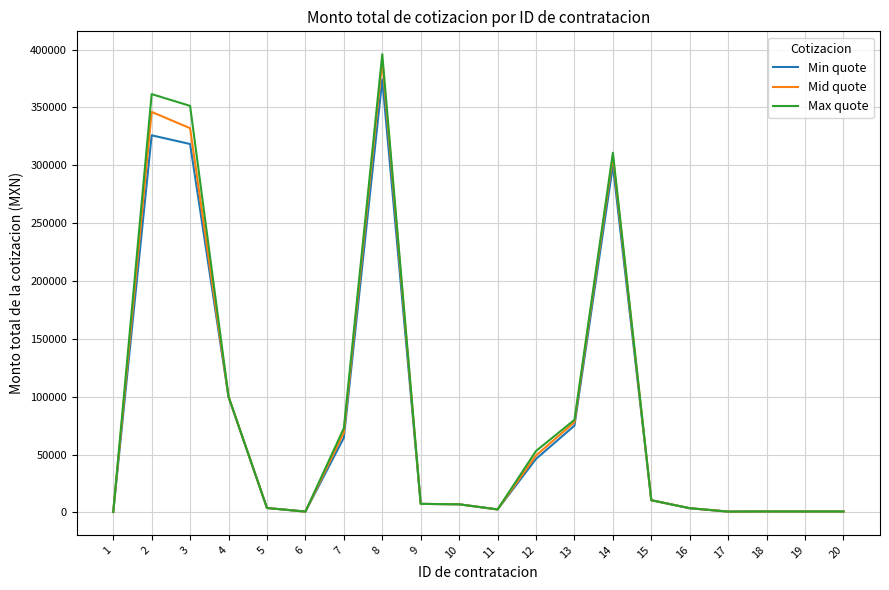

At how many categories does at least one series exceed 233858?

4